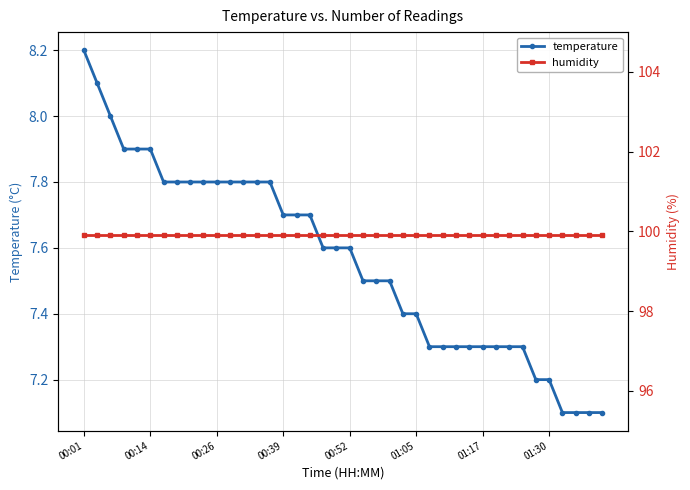

Where is humidity nearest to the value 99?

00:01